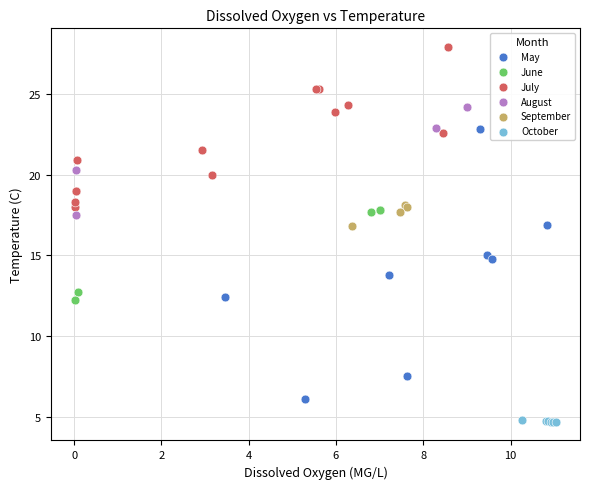

Which series reaches the minimum Y coordinate?

October